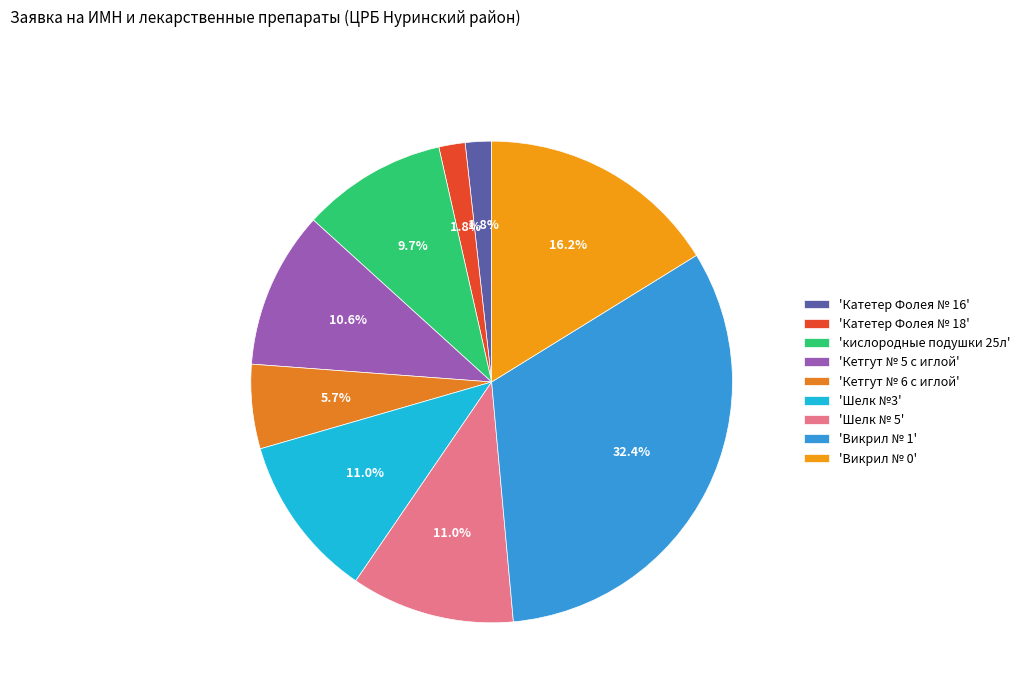

To the nearest percent, what is the average slice percentage?

11%